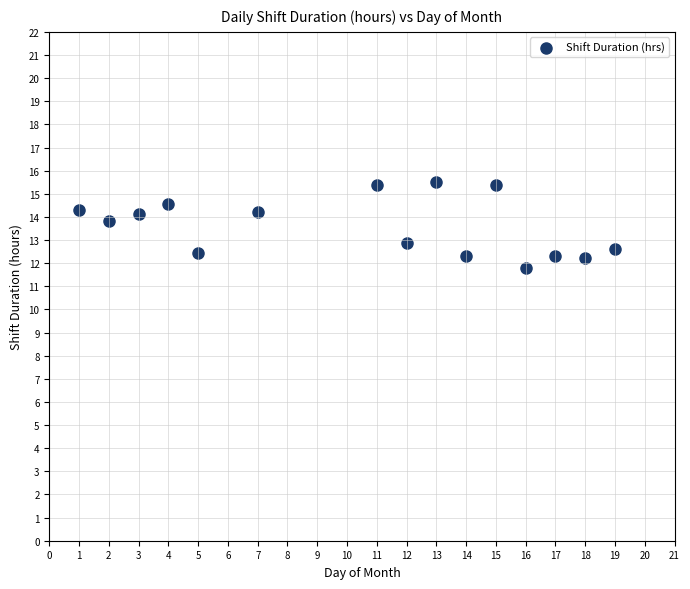

What is the range of Y values (max minus min)?

3.7